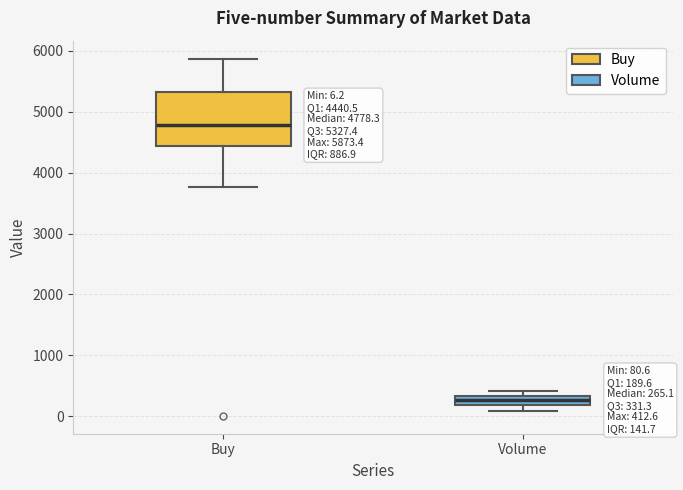

Which box is the tallest, from its lower edge to its upper edge?

Buy